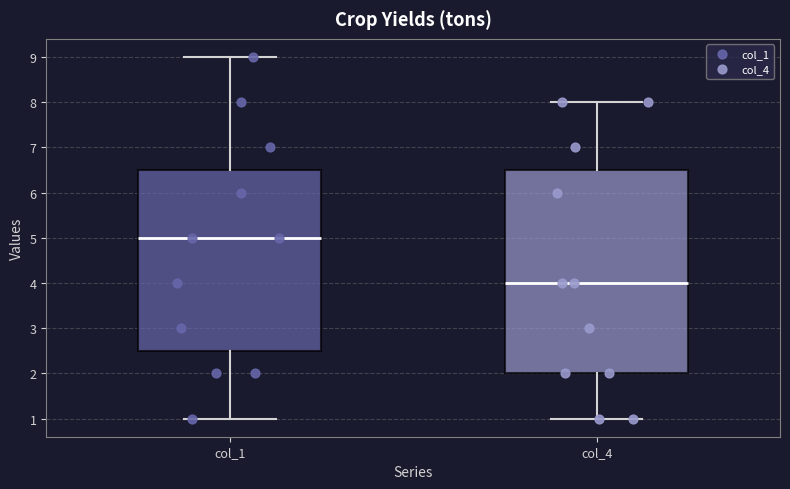

Reading left to right, transcribe this box plot: for each box, give where its median line is, the range the box spans, and where its two whiskers end, as read against the y-axis. The values are not printed on the chart, so give them approximately, as read against the axis.

col_1: median 5.0, box 2.5 to 6.5, whiskers 1.0 to 9.0
col_4: median 4.0, box 2.0 to 6.5, whiskers 1.0 to 8.0